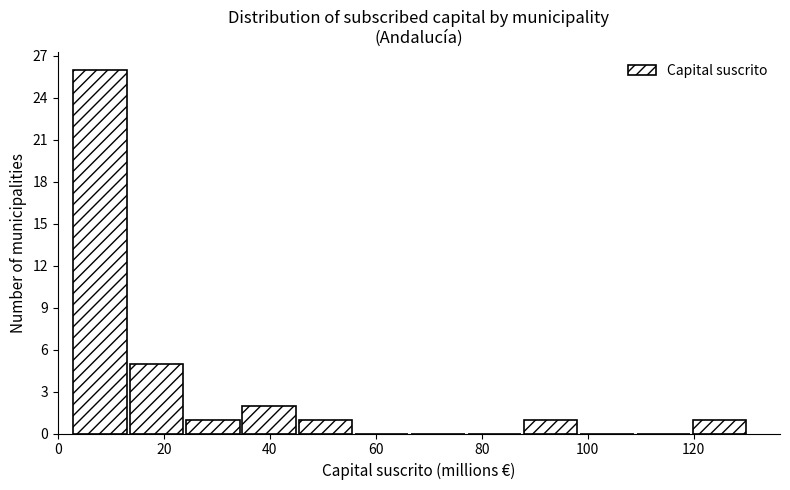

Over which range of the x-axis is the bar tallest?

2 to 14